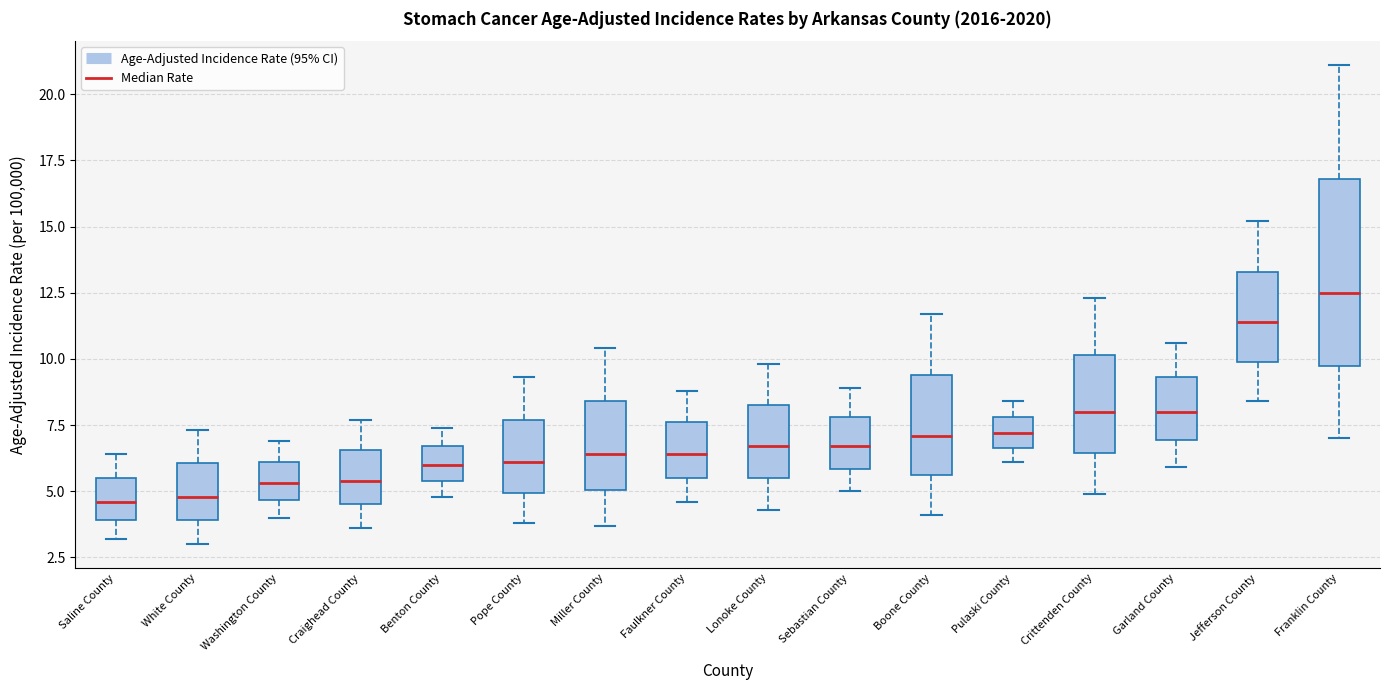

Where does the median line of the box for Franklin County sit on the y-axis? The values are not printed on the chart, so give them approximately, as read against the axis.

12.5